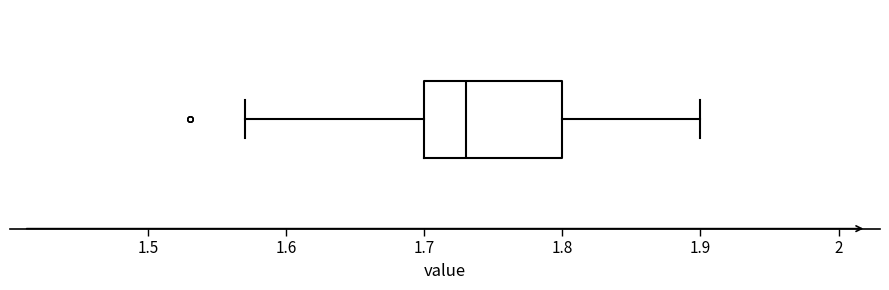

Where does the left whisker of the box end on the x-axis? The values are not printed on the chart, so give them approximately, as read against the axis.

1.57